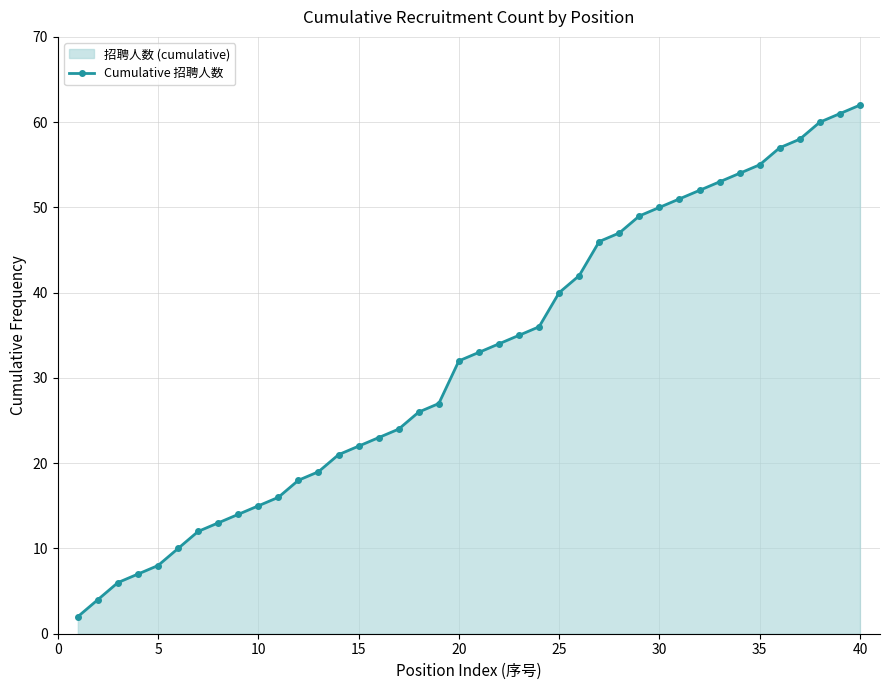

Does the chart have visible grid lines?

Yes